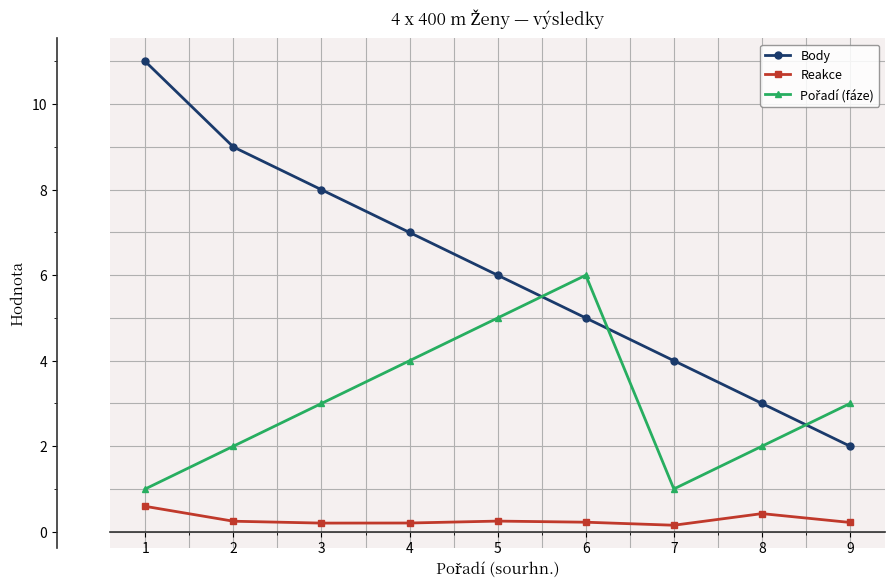

True or false: Reakce has a value of 0.2 at 3.

True